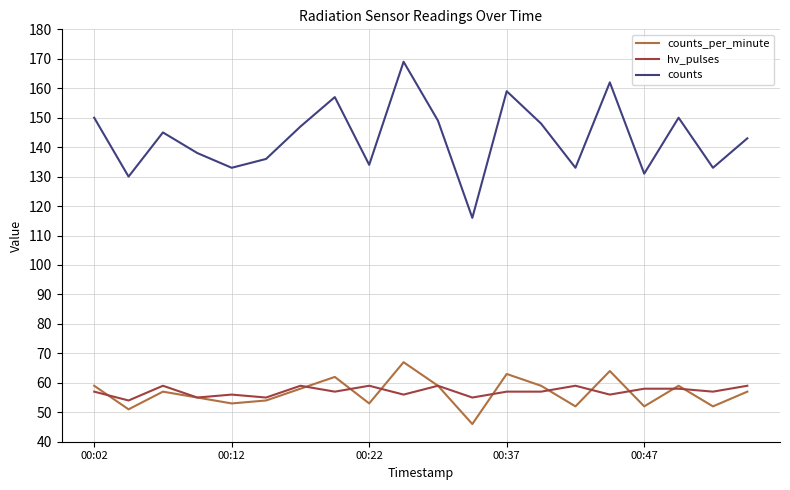

How many lines are shown in the chart?

3